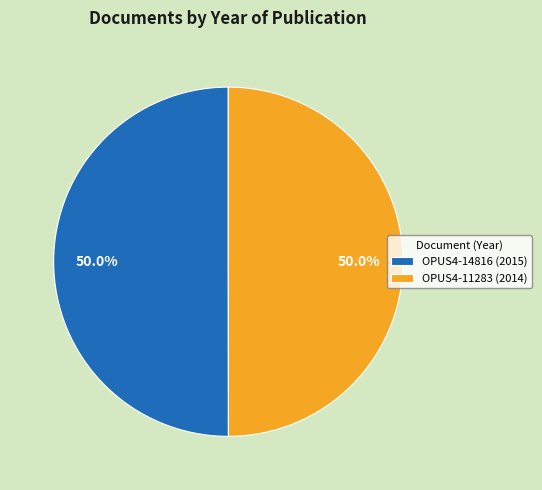

What percentage do OPUS4-11283 (2014) and OPUS4-14816 (2015) together represent?

100.0%